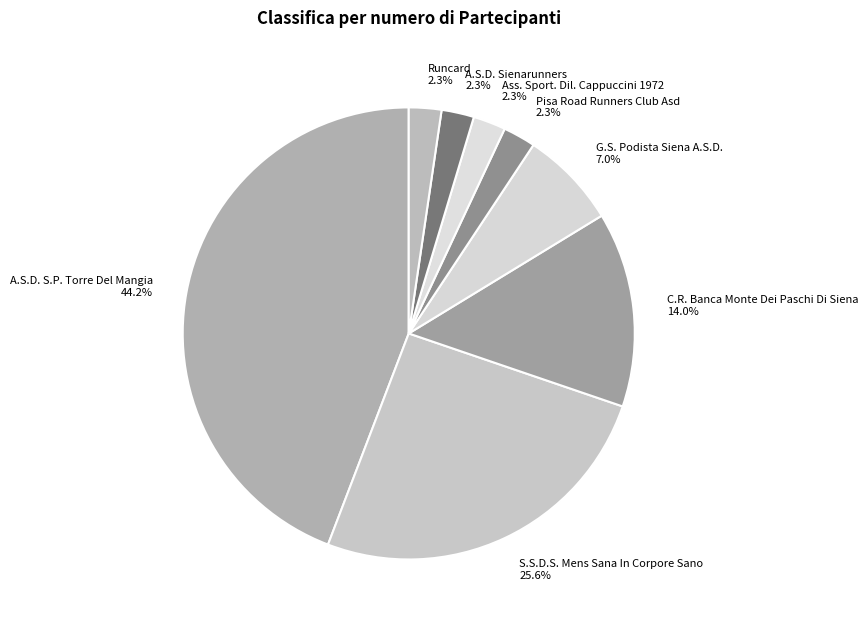

How many slices are in this pie chart?

8